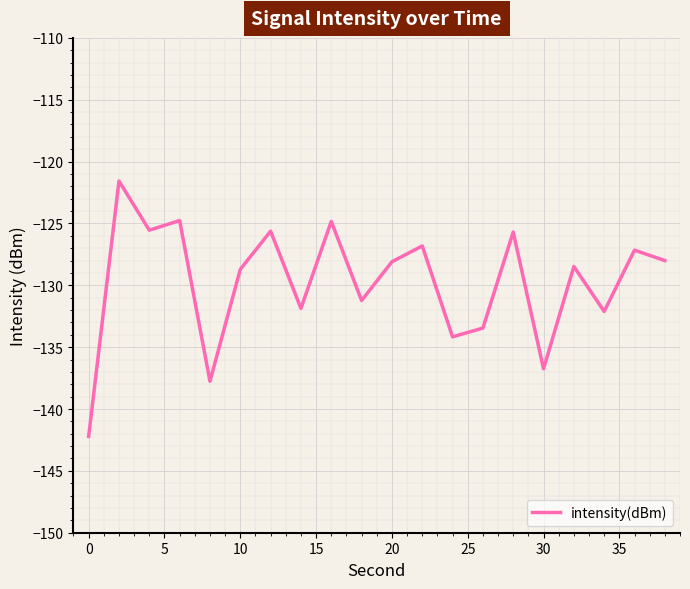

How many series are shown in this chart?

1